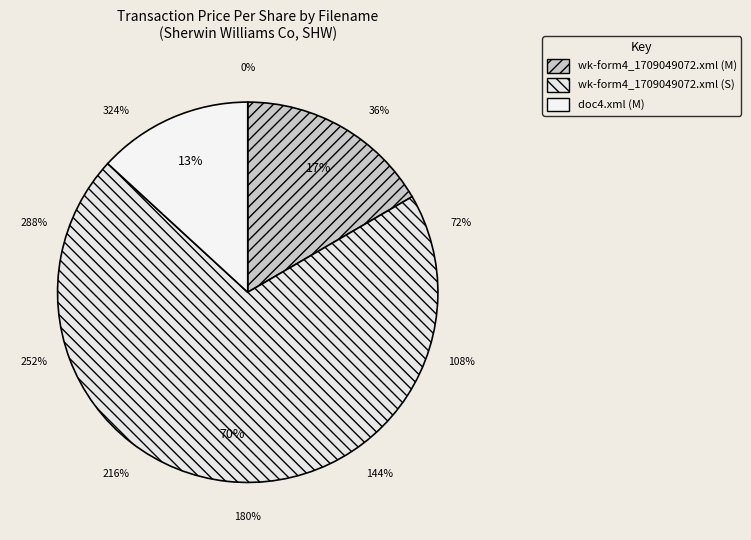

To the nearest percent, what portion does doc4.xml (M) represent?

13%